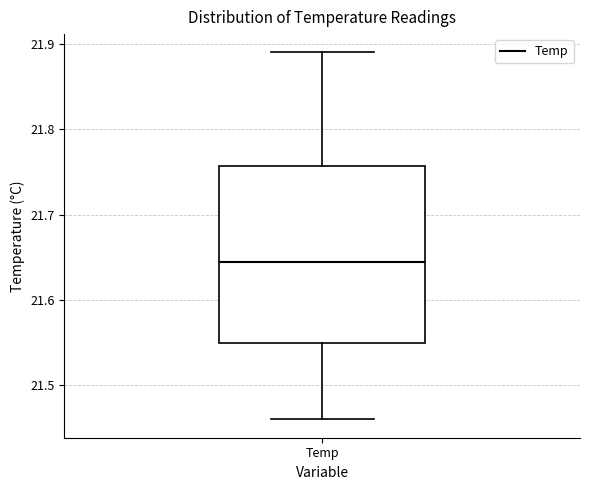

Transcribe this box plot: give where the median line is, the range the box spans, and where the two whiskers end, as read against the y-axis. The values are not printed on the chart, so give them approximately, as read against the axis.

median 21.65, box 21.55 to 21.76, whiskers 21.46 to 21.89